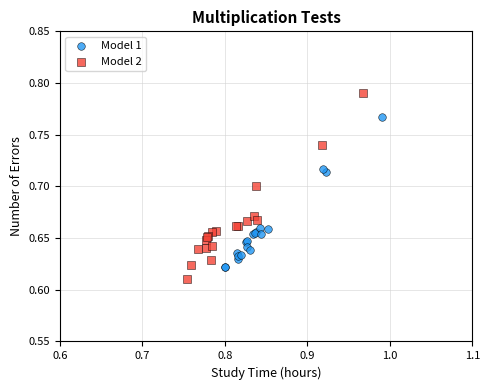

Which series contains the highest Y value?

Model 2